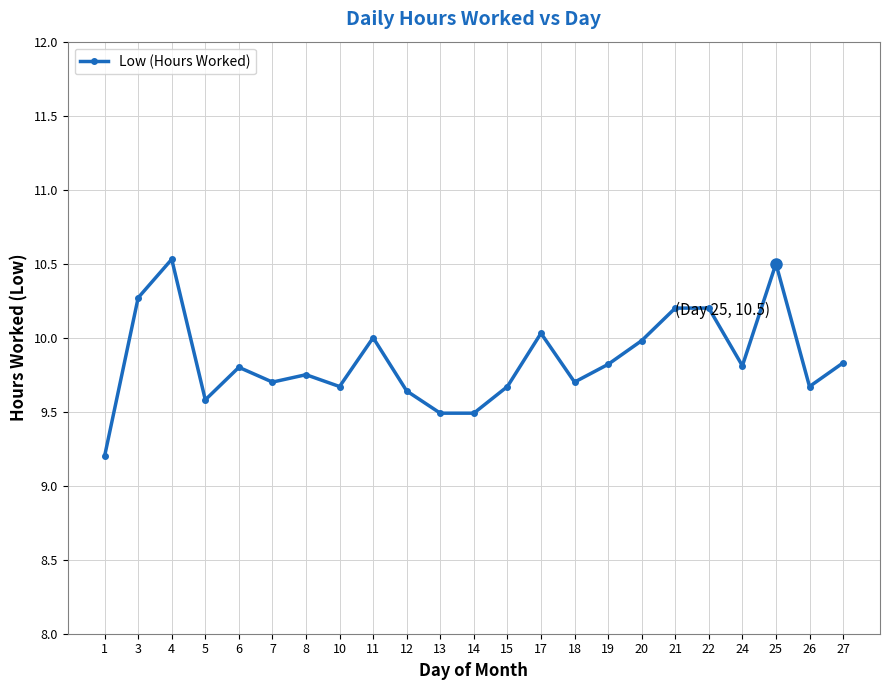

The value at 5 is 12.9. True or false?

False